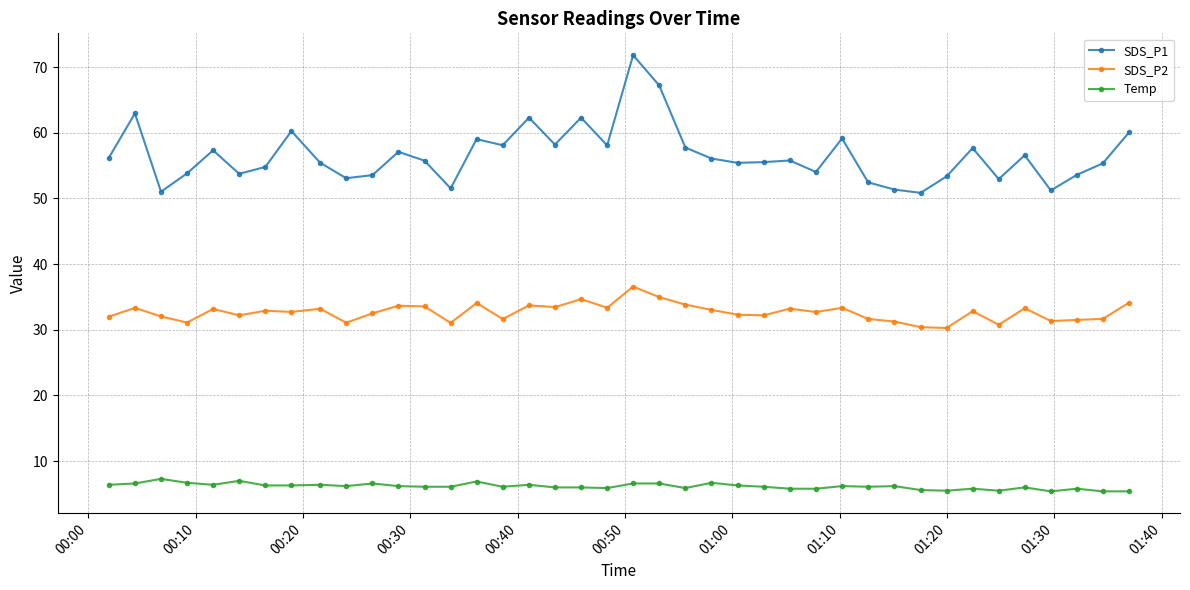

What is the value of the SDS_P1 point at the 20th from the left?

58.1